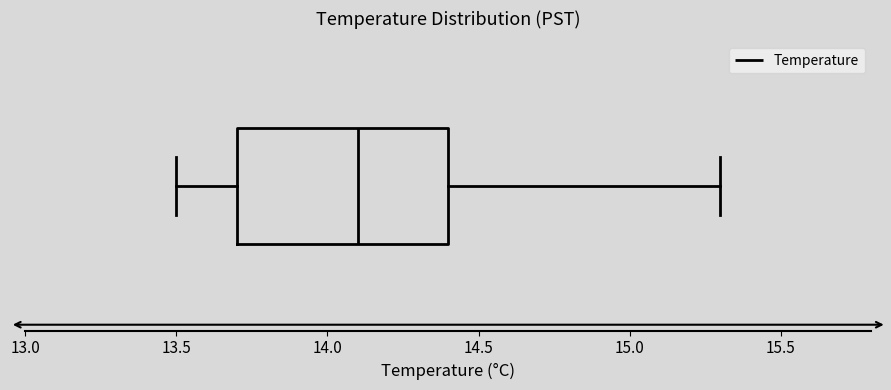

Transcribe this box plot: give where the median line is, the range the box spans, and where the two whiskers end, as read against the x-axis. The values are not printed on the chart, so give them approximately, as read against the axis.

median 14.1, box 13.7 to 14.4, whiskers 13.5 to 15.3